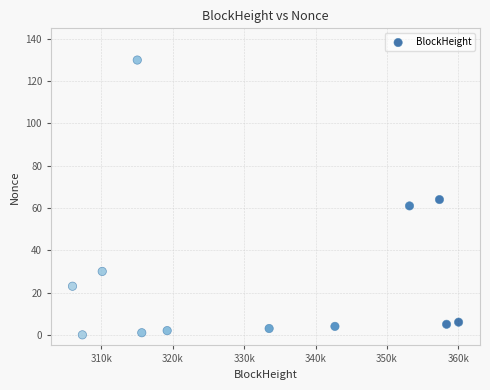

What is the range of X values (max minus min)?

54094